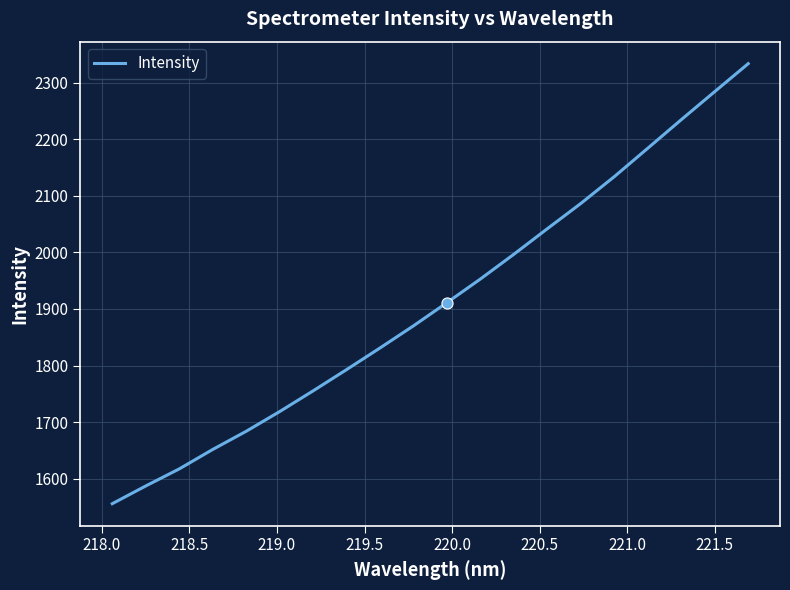

What is the sum of all values?

38226.5